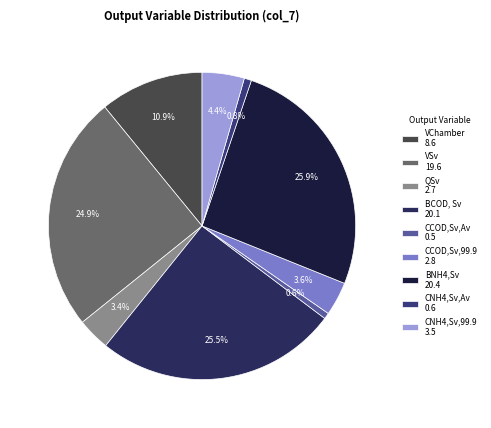

To the nearest percent, what percentage of the pie is BNH4,Sv?

26%